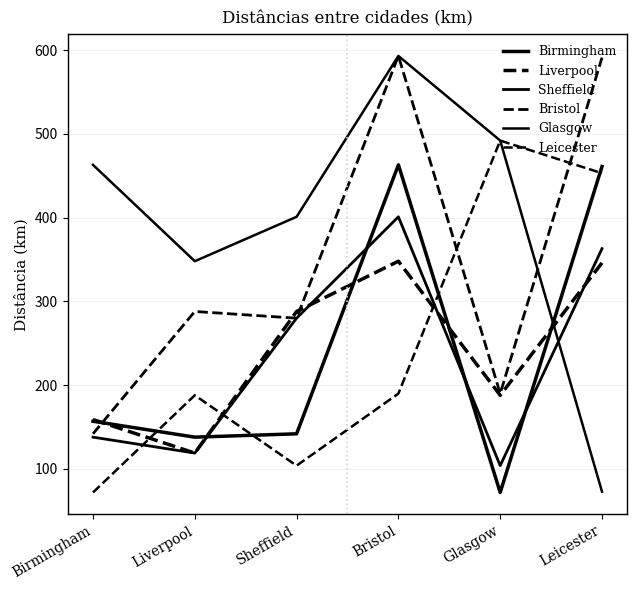

How many lines are shown in the chart?

6